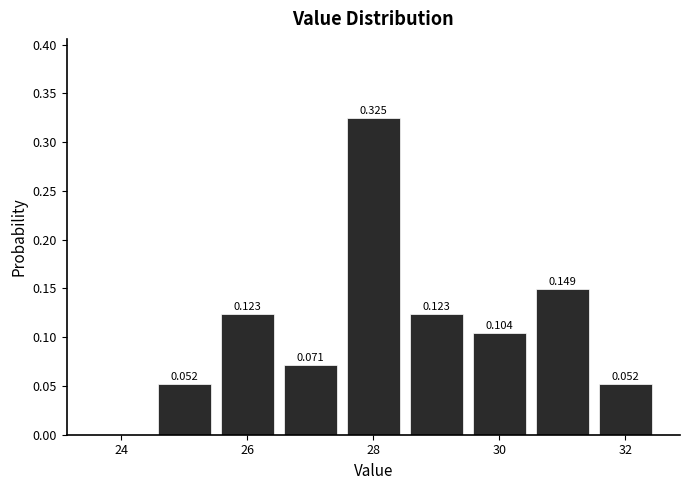

Which range on the x-axis has the tallest bar?

27.5 to 28.5